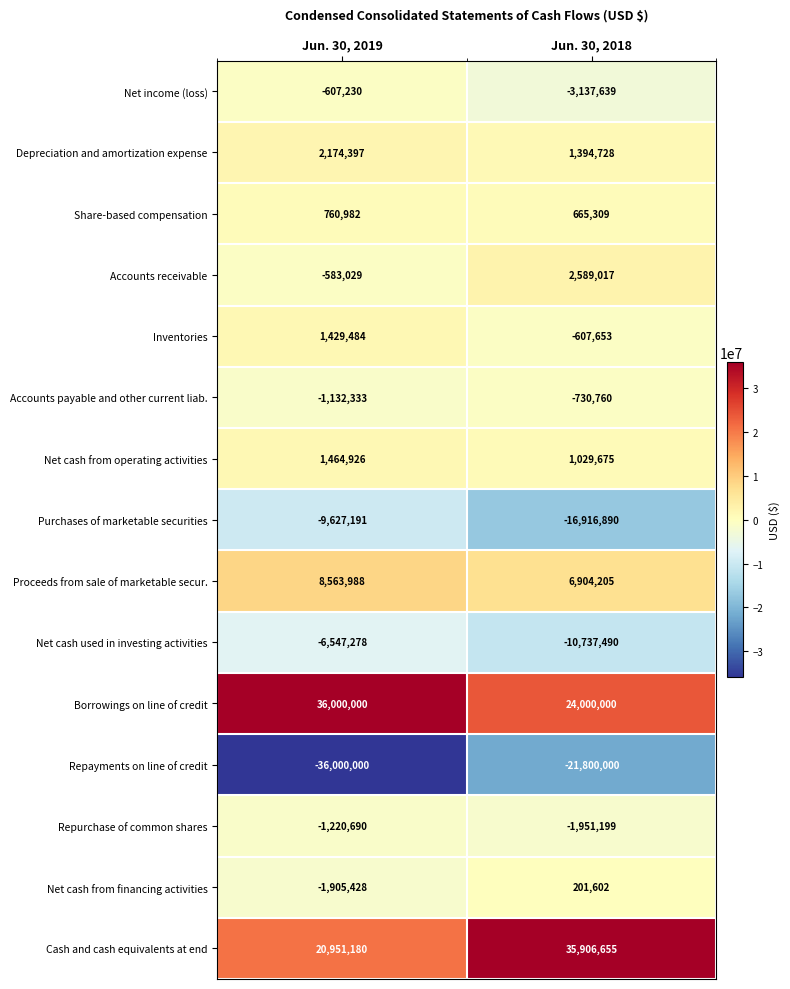

Between Jun. 30, 2019 and Jun. 30, 2018, which series saw the biggest shift?

Cash and cash equivalents at end